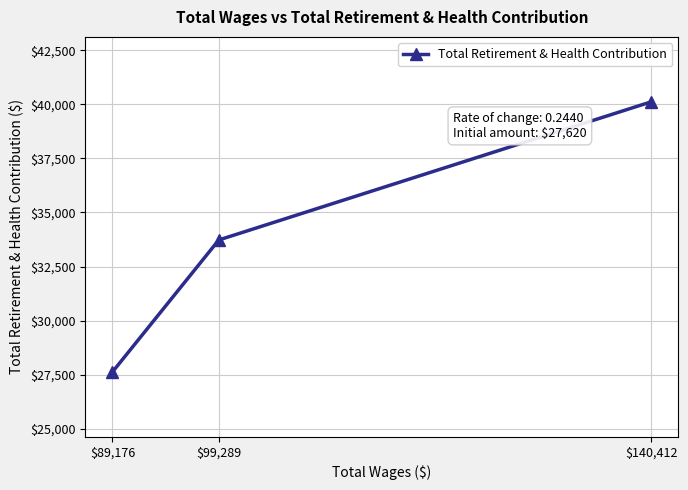

What is the label of the 3rd point from the right?

$89,176